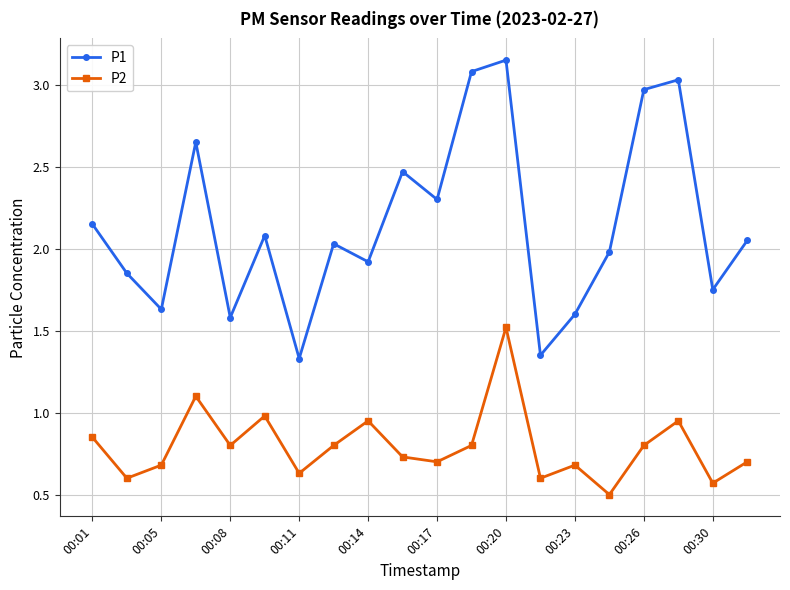

True or false: P1 and P2 cross at least once.

False